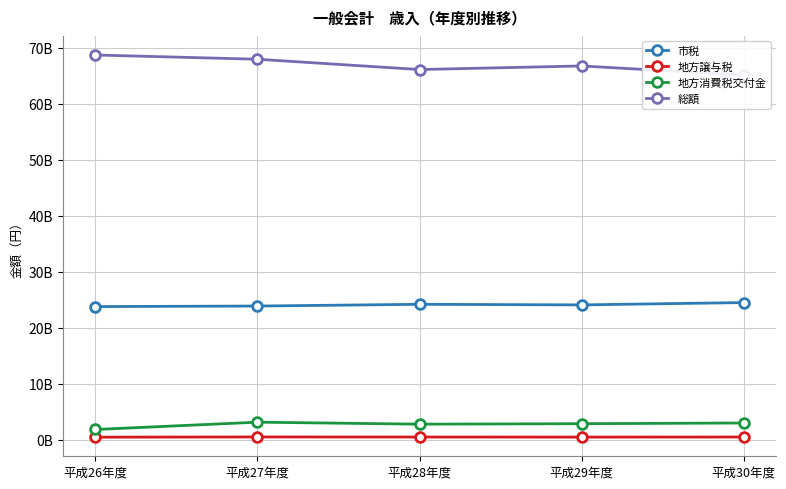

Does the chart have visible grid lines?

Yes